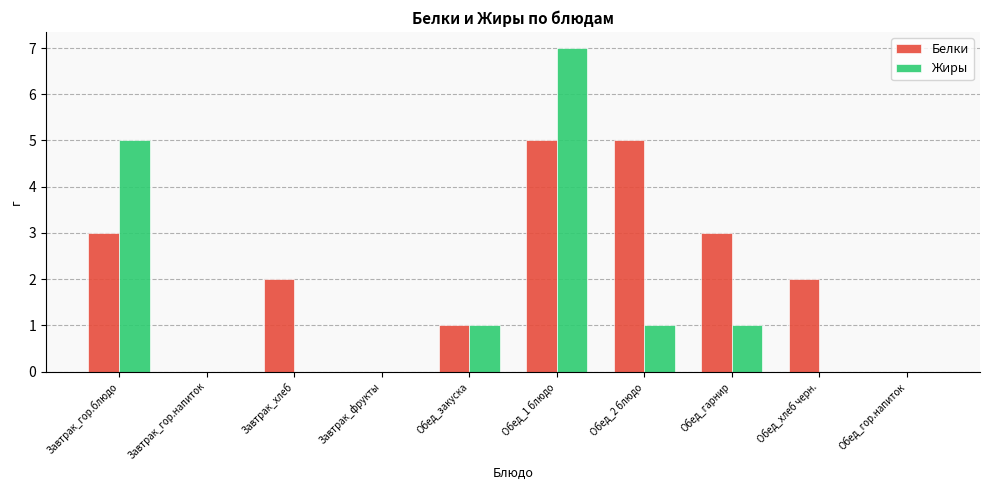

What is the sum of the Белки values at Обед_гарнир and Обед_закуска?

4